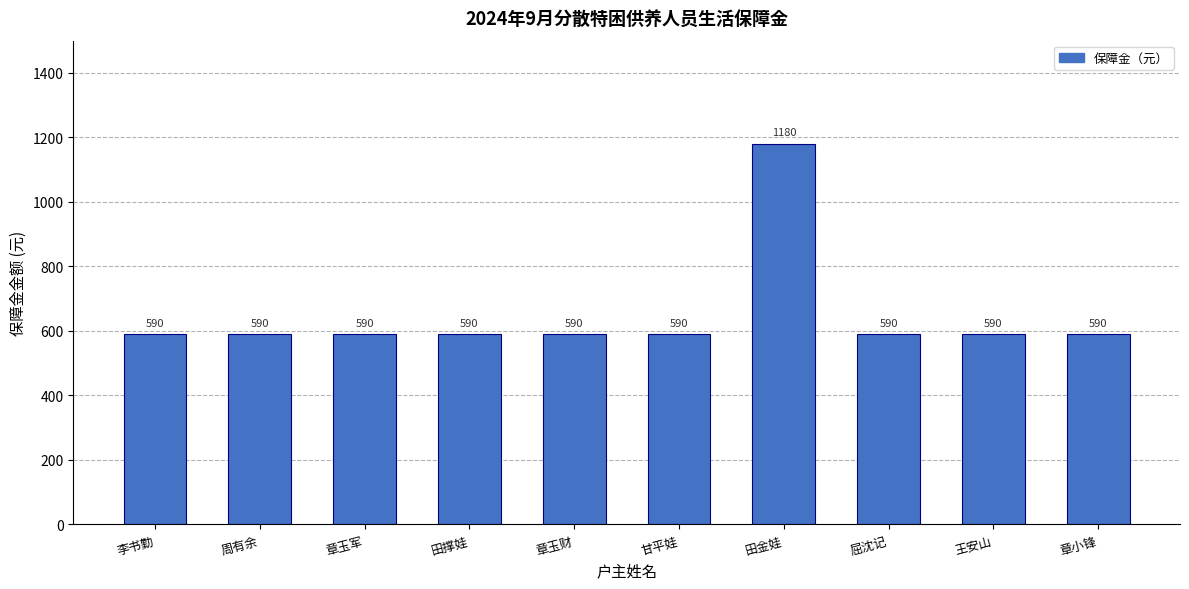

Approximately how many times larger is the value at 章玉财 compared to 王安山?

1.0